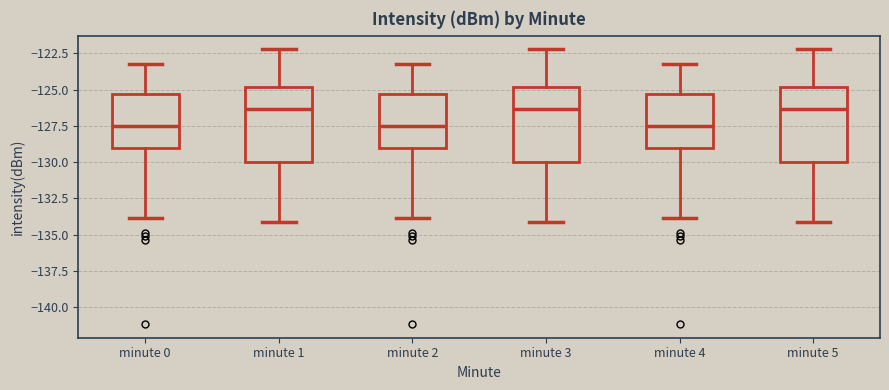

Where does the upper whisker of the box for minute 3 end on the y-axis? The values are not printed on the chart, so give them approximately, as read against the axis.

-122.0